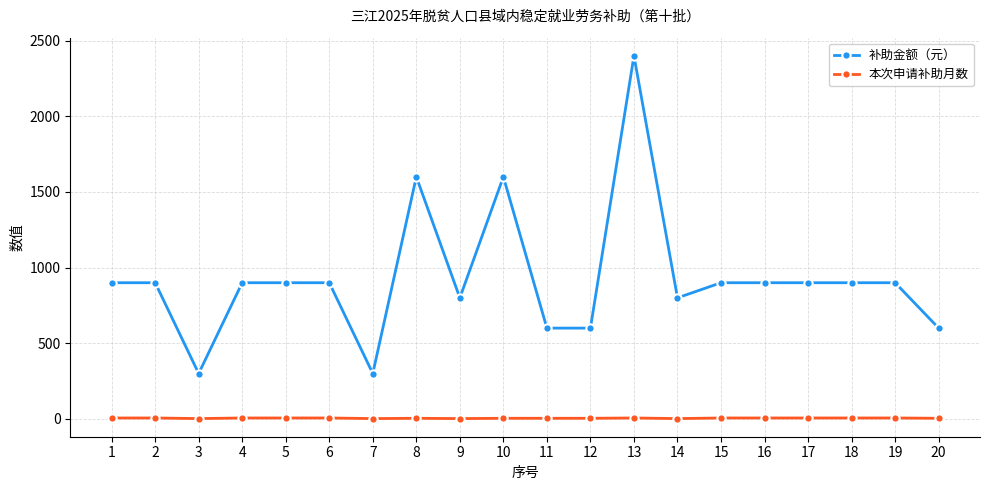

What is the sum of the 补助金额（元） values at 12 and 16?

1500